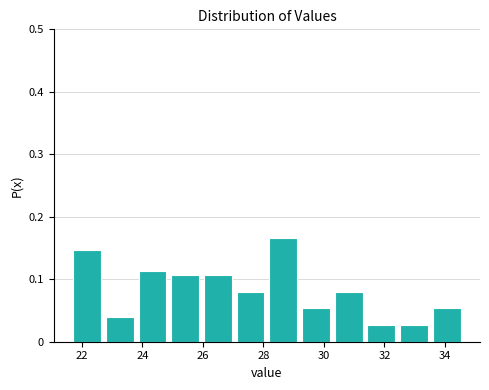

Reading left to right, list every bar in this chart as the range it spans on the x-axis followed by its height. Neither the bar edges nor the heights are printed on the chart, so give them approximately, as read against the axes.

21.6 to 22.8: 0.15
22.8 to 23.8: 0.04
23.8 to 24.8: 0.11
24.8 to 26.0: 0.11
26.0 to 27.0: 0.11
27.0 to 28.2: 0.08
28.2 to 29.2: 0.17
29.2 to 30.2: 0.05
30.2 to 31.4: 0.08
31.4 to 32.4: 0.03
32.4 to 33.6: 0.03
33.6 to 34.6: 0.05